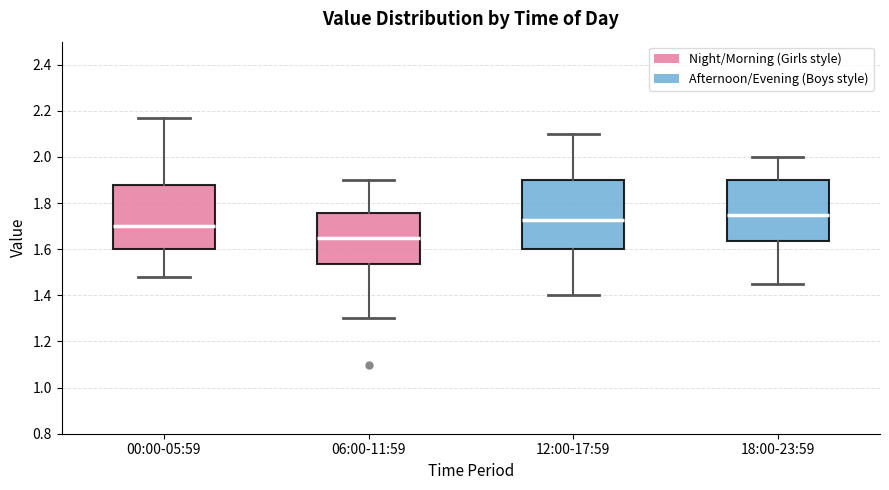

Reading left to right, transcribe this box plot: for each box, give where its median line is, the range the box spans, and where its two whiskers end, as read against the y-axis. The values are not printed on the chart, so give them approximately, as read against the axis.

00:00-05:59: median 1.70, box 1.60 to 1.88, whiskers 1.48 to 2.18
06:00-11:59: median 1.66, box 1.54 to 1.76, whiskers 1.30 to 1.90
12:00-17:59: median 1.72, box 1.60 to 1.90, whiskers 1.40 to 2.10
18:00-23:59: median 1.76, box 1.64 to 1.90, whiskers 1.46 to 2.00